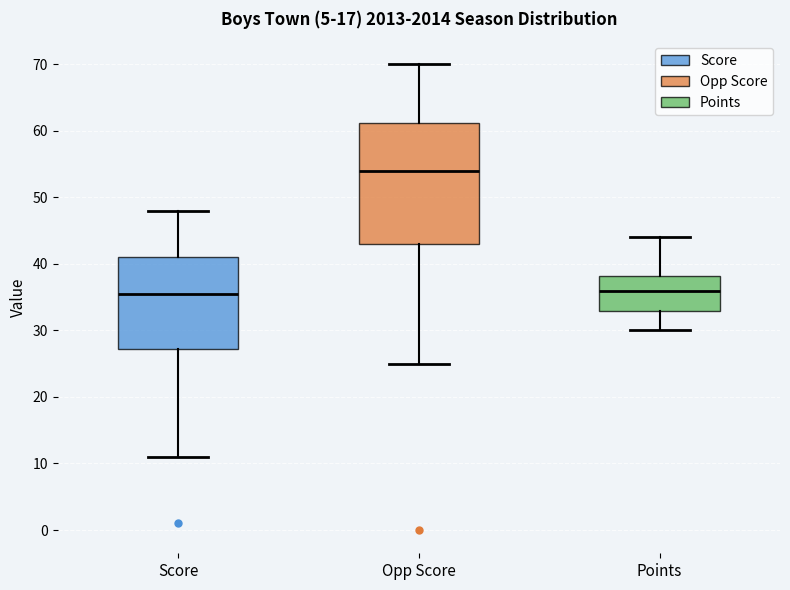

Comparing the boxes themselves (not the whiskers), which one is the tallest?

Opp Score